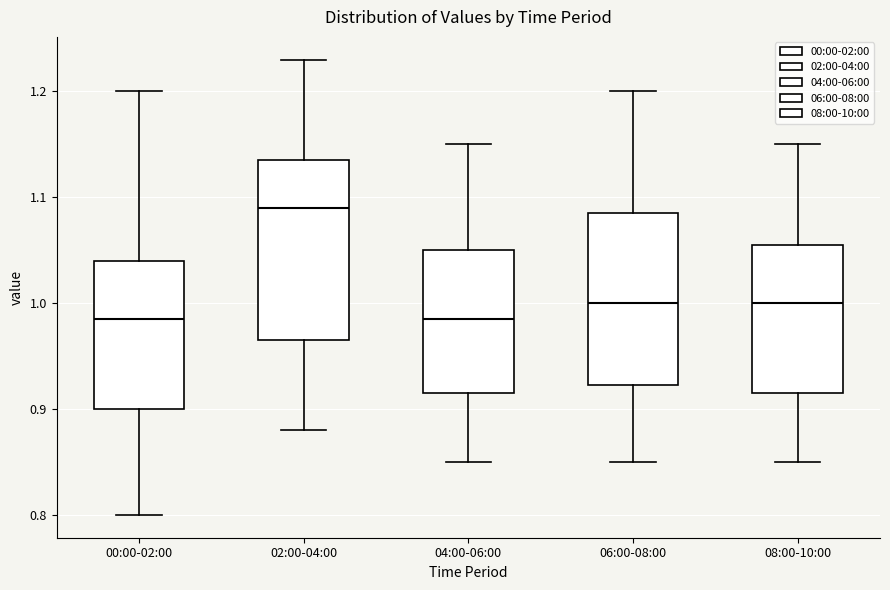

Where does the median line of the box for 04:00-06:00 sit on the y-axis? The values are not printed on the chart, so give them approximately, as read against the axis.

0.99